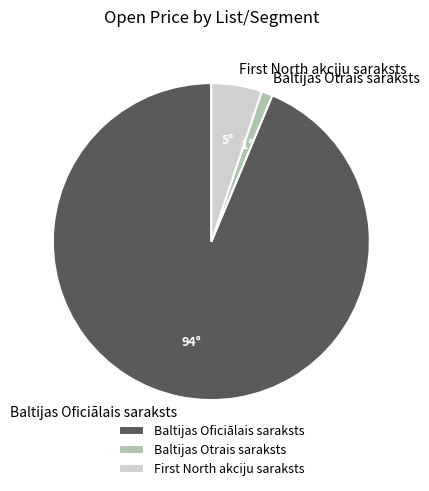

Rank the categories by value from highest to lowest.

Baltijas Oficiālais saraksts, First North akciju saraksts, Baltijas Otrais saraksts